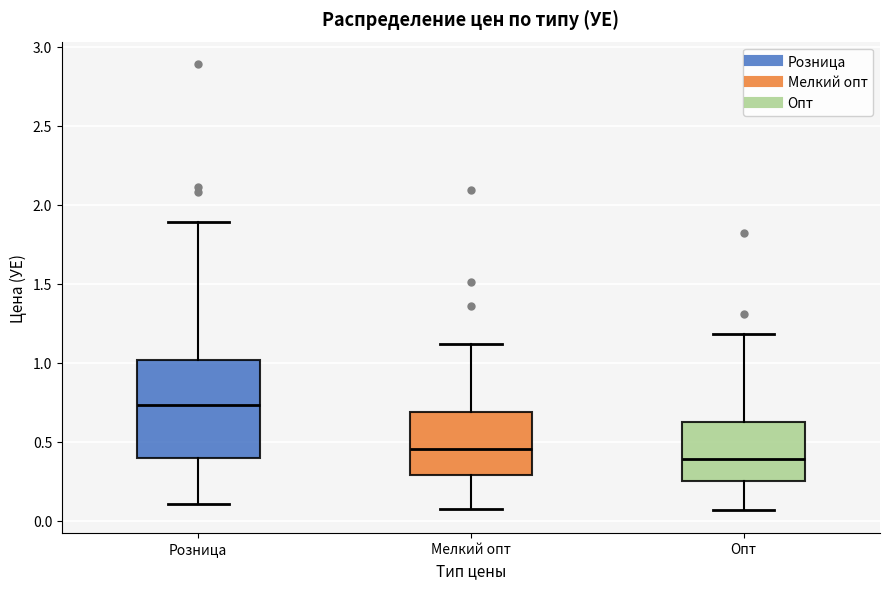

Which box is the tallest, from its lower edge to its upper edge?

Розница